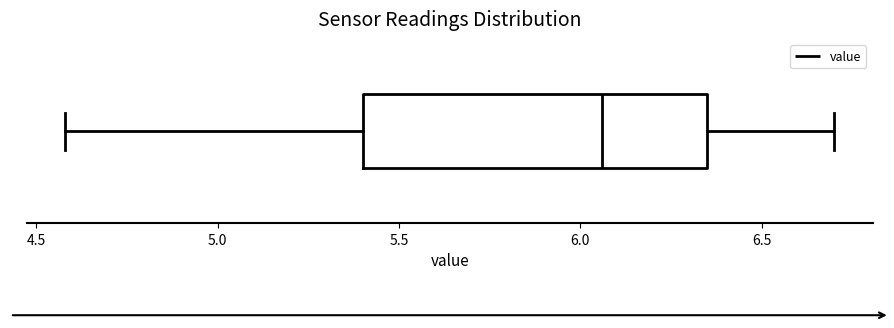

Where does the left whisker of the box end on the x-axis? The values are not printed on the chart, so give them approximately, as read against the axis.

4.60